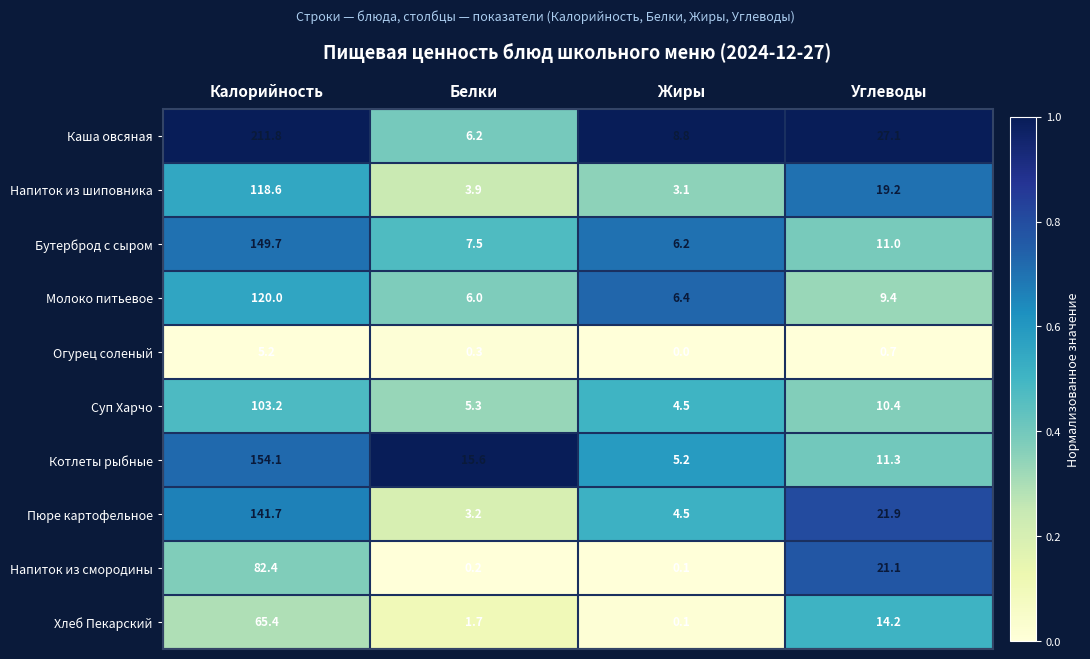

How many series are shown in this chart?

10